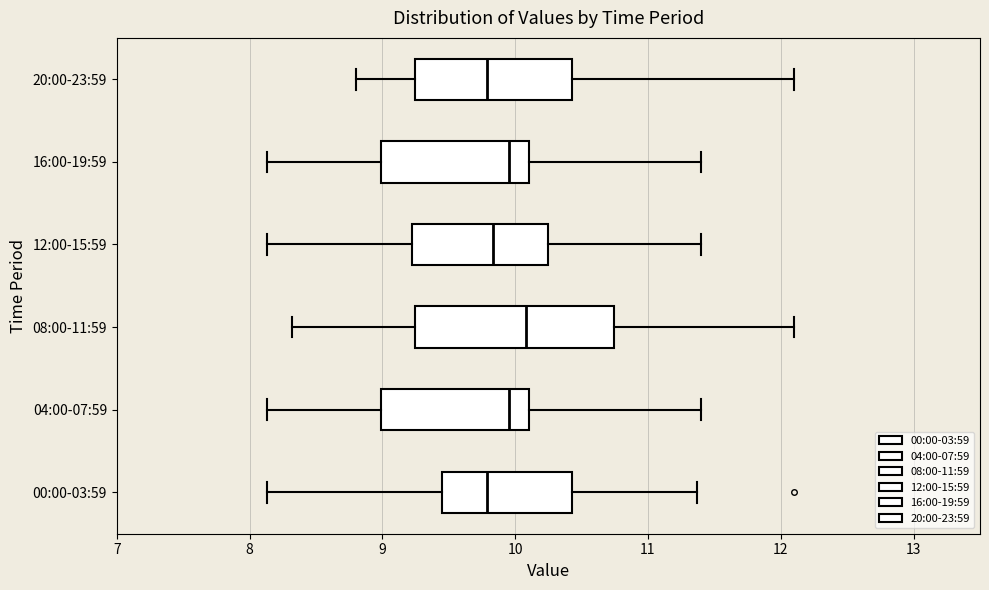

Where does the right whisker of the box for 00:00-03:59 end on the x-axis? The values are not printed on the chart, so give them approximately, as read against the axis.

11.4